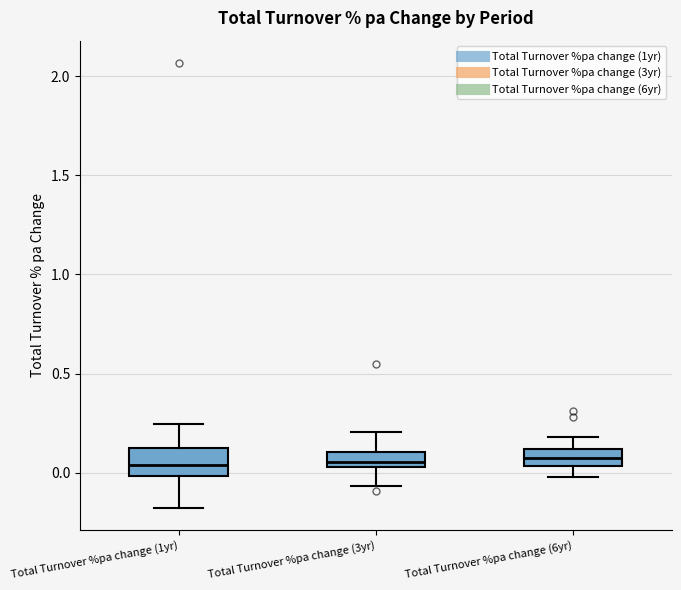

Comparing the boxes themselves (not the whiskers), which one is the tallest?

Total Turnover %pa change (1yr)